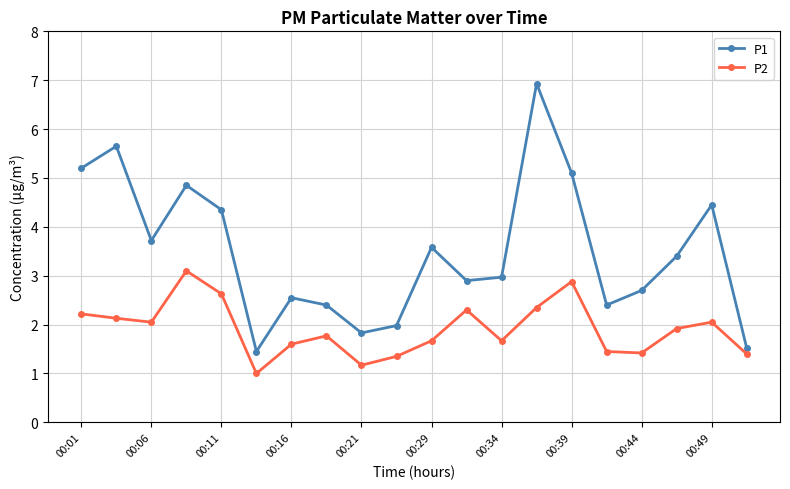

What is the sum of all P2 values?

38.1